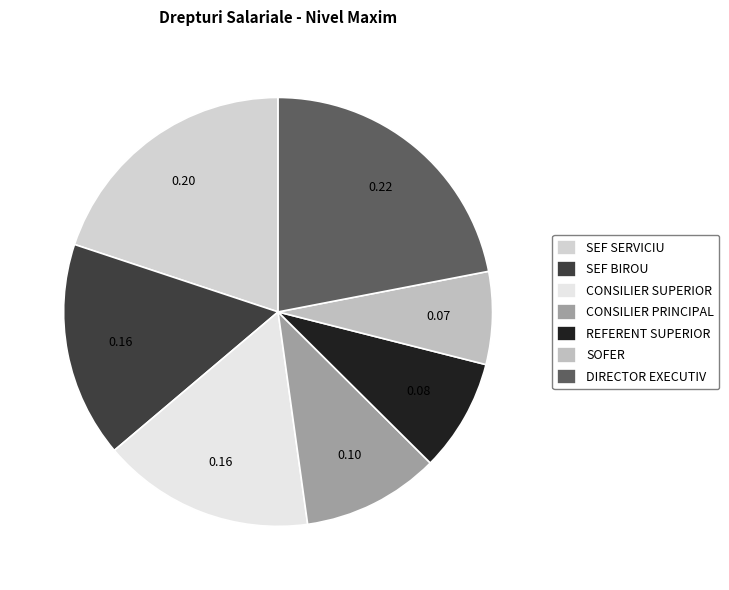

How many slices are in this pie chart?

7